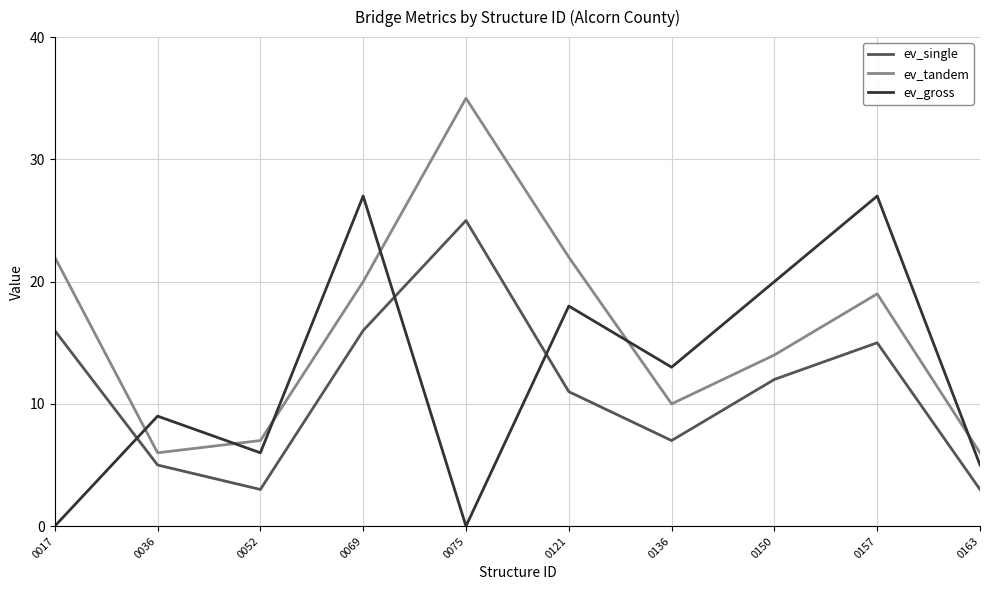

True or false: ev_tandem has a value of 33 at 0157.

False